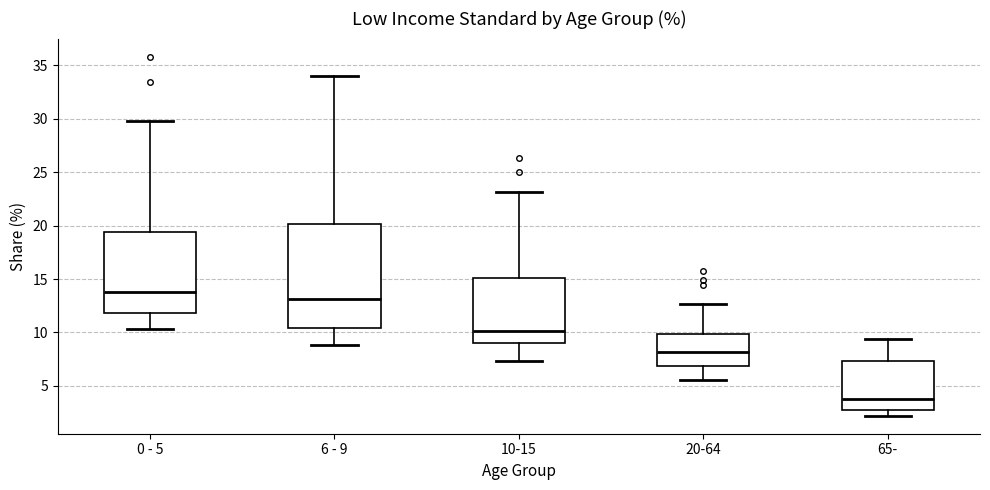

Which box is the tallest, from its lower edge to its upper edge?

6 - 9